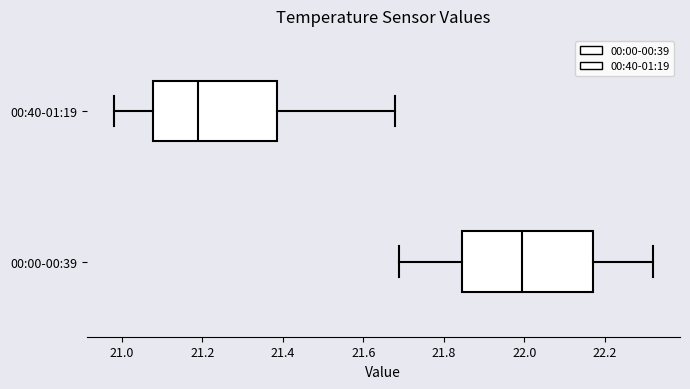

Which box has the furthest to the left median line?

00:40-01:19